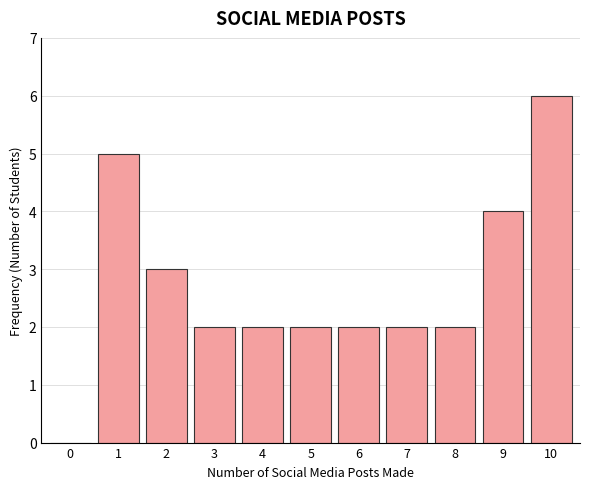

Reading right to left, extract all data points from this chart.

10=6	9=4	8=2	7=2	6=2	5=2	4=2	3=2	2=3	1=5	0=0